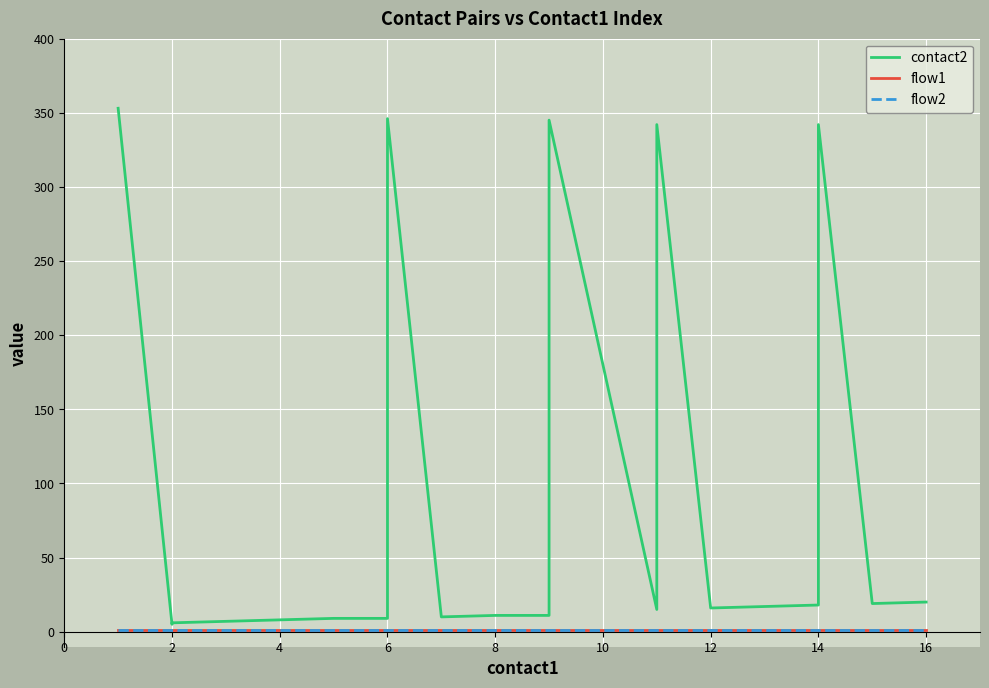

What are all the series names shown in the legend?

contact2, flow1, flow2